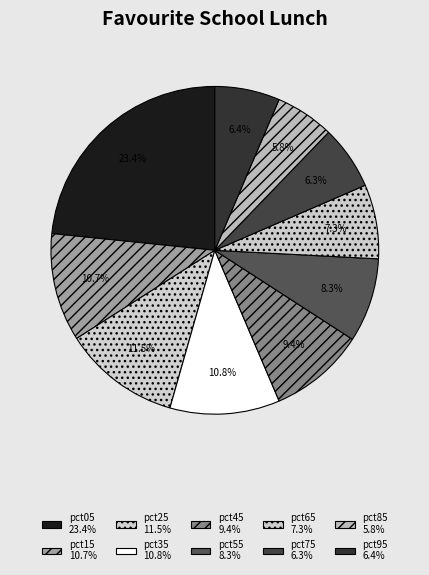

Is there a majority slice in this chart?

No